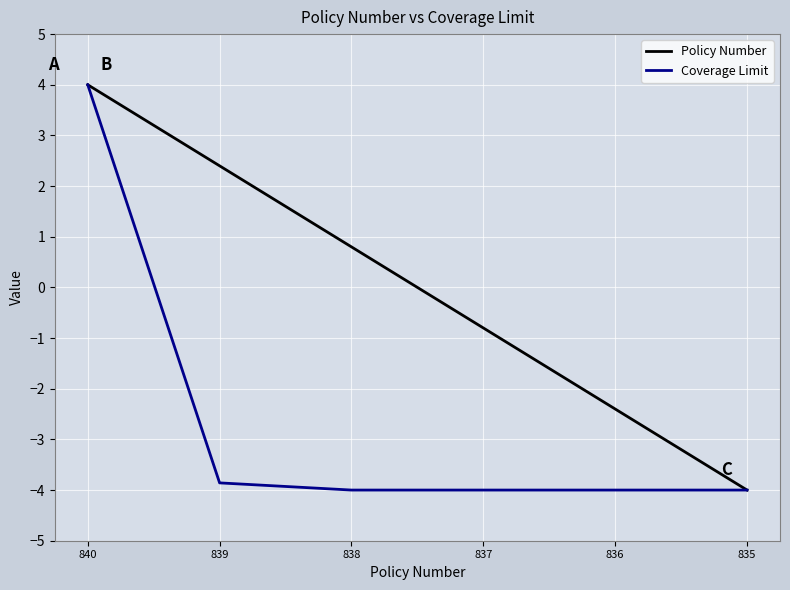

How many values in Policy Number are above zero?

3